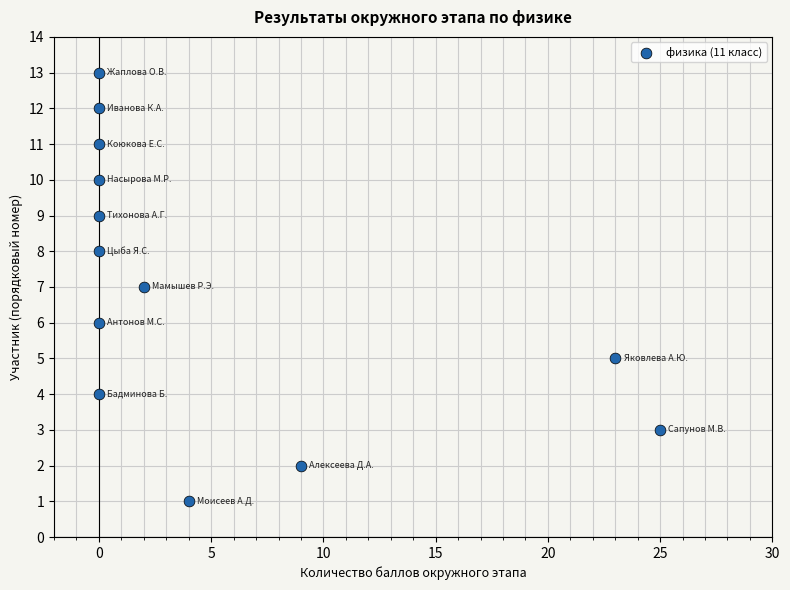

What is the range of Y values (max minus min)?

12